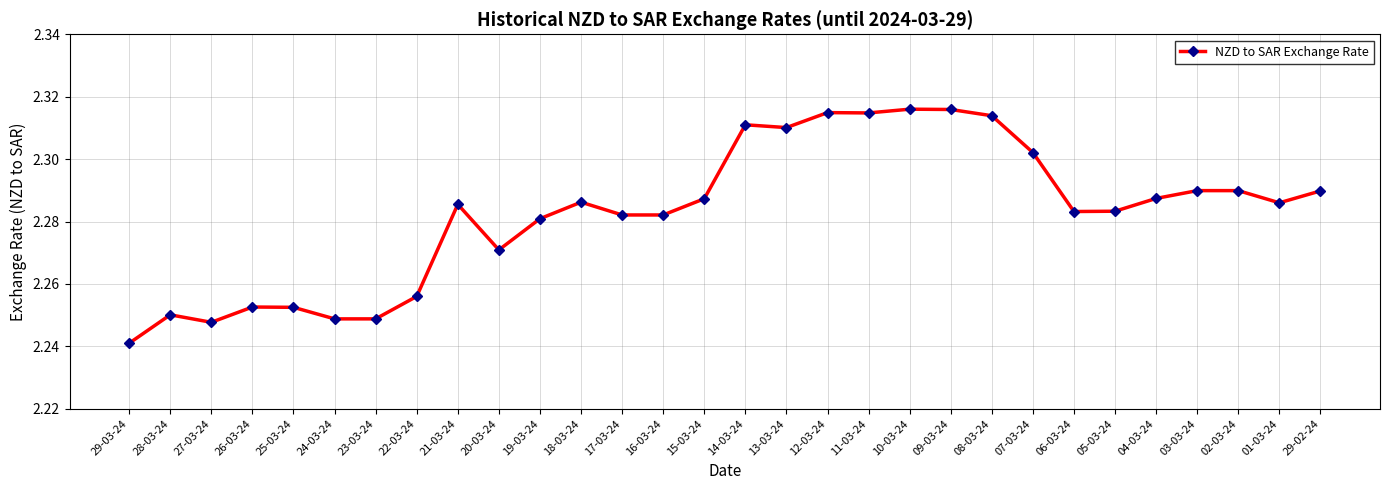

What is the sum of the values at 12-03-24 and 07-03-24?

4.6